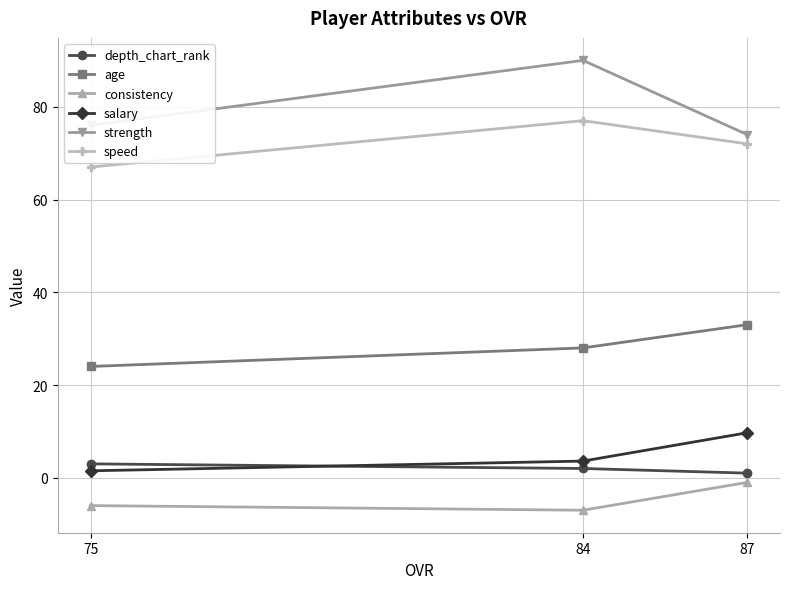

What is the value of the age point at the 3rd from the left?

33.0